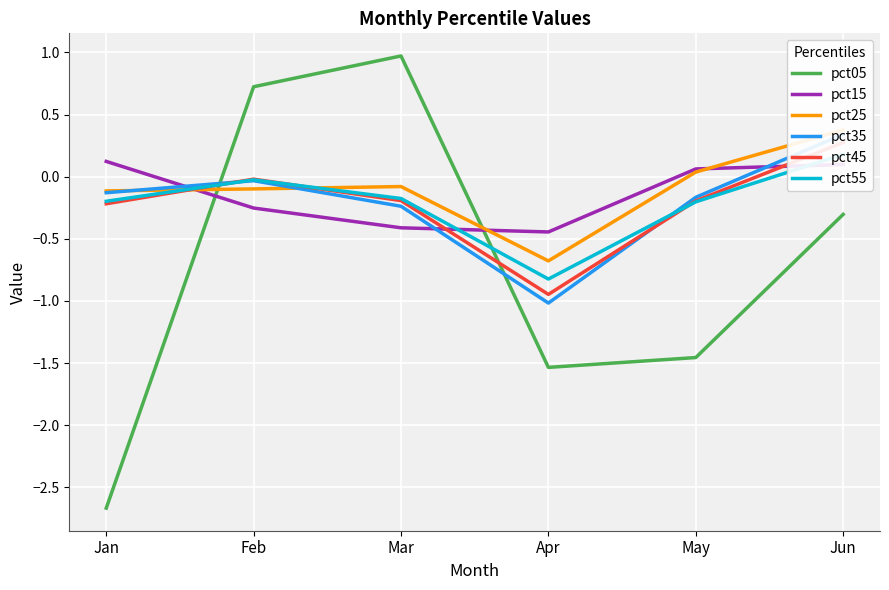

What is the smallest value displayed?

-2.7